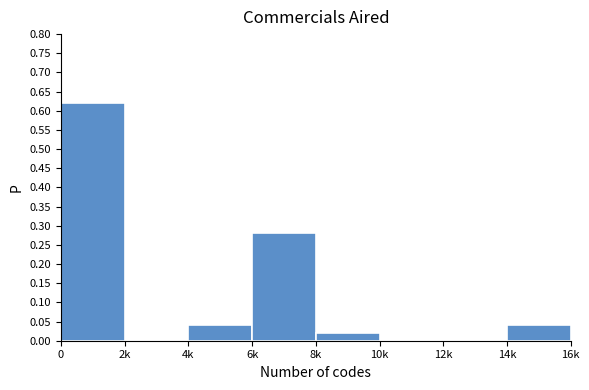

Between 10k and 8k, which is larger?

8k